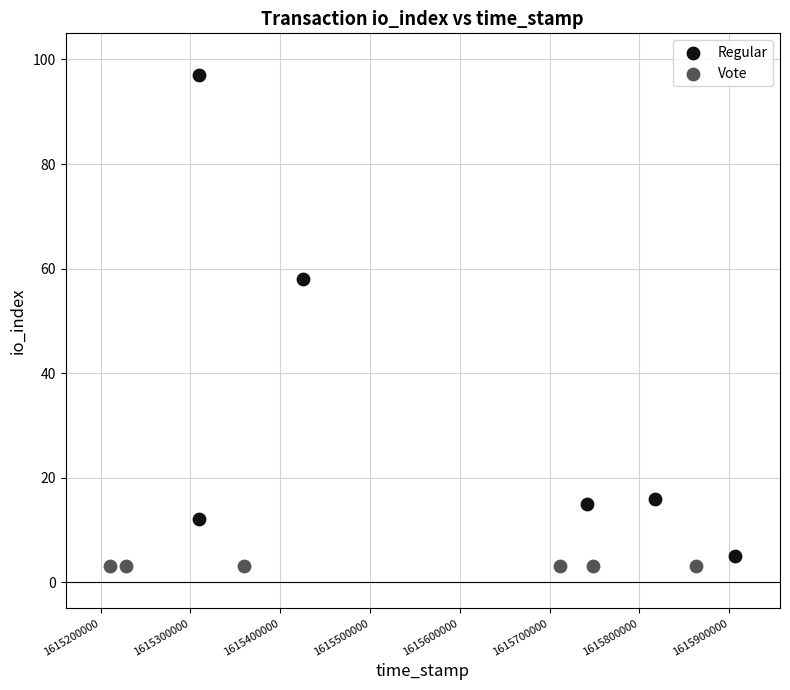

Which series reaches the maximum Y coordinate?

Regular